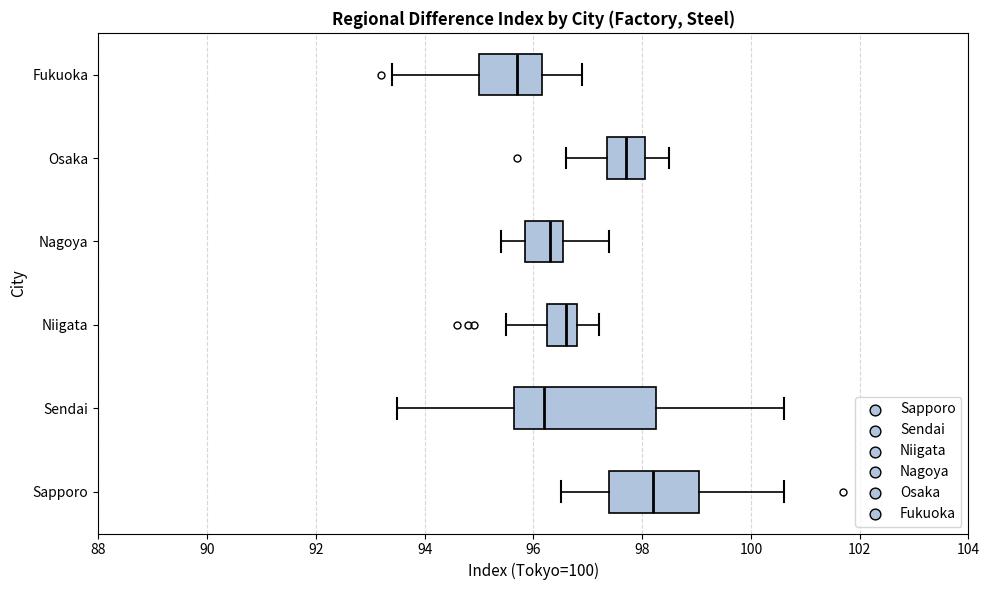

Reading bottom to top, read every box against the x-axis: the position of its median line, the range the box covers, and the ends of its whiskers. The values are not printed on the chart, so give them approximately, as read against the axis.

Sapporo: median 98.2, box 97.4 to 99.0, whiskers 96.6 to 100.6
Sendai: median 96.2, box 95.6 to 98.2, whiskers 93.6 to 100.6
Niigata: median 96.6, box 96.2 to 96.8, whiskers 95.6 to 97.2
Nagoya: median 96.4, box 95.8 to 96.6, whiskers 95.4 to 97.4
Osaka: median 97.8, box 97.4 to 98.0, whiskers 96.6 to 98.6
Fukuoka: median 95.8, box 95.0 to 96.2, whiskers 93.4 to 97.0